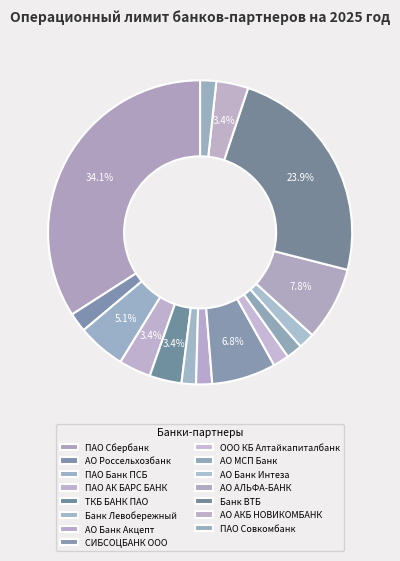

Rank the categories by value from lowest to highest.

Банк Левобережный, АО Банк Акцепт, ООО КБ Алтайкапиталбанк, АО МСП Банк, АО Банк Интеза, ПАО Совкомбанк, АО Россельхозбанк, ПАО АК БАРС БАНК, ТКБ БАНК ПАО, АО АКБ НОВИКОМБАНК, ПАО Банк ПСБ, СИБСОЦБАНК ООО, АО АЛЬФА-БАНК, Банк ВТБ, ПАО Сбербанк